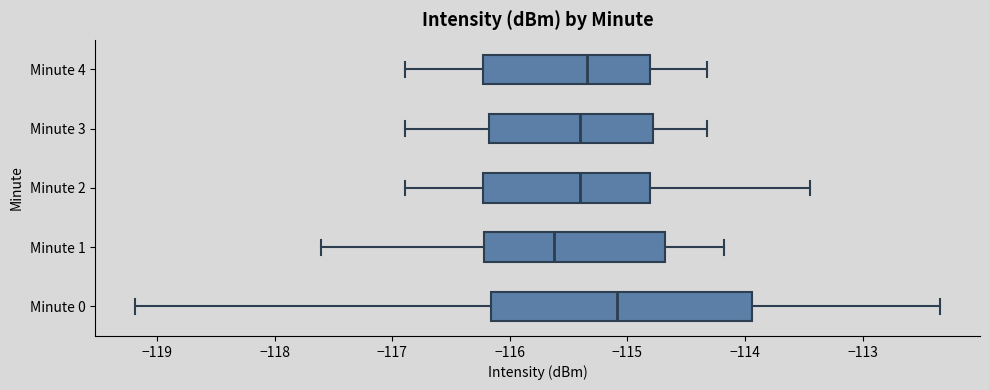

Where does the median line of the box for Minute 0 sit on the x-axis? The values are not printed on the chart, so give them approximately, as read against the axis.

-115.1